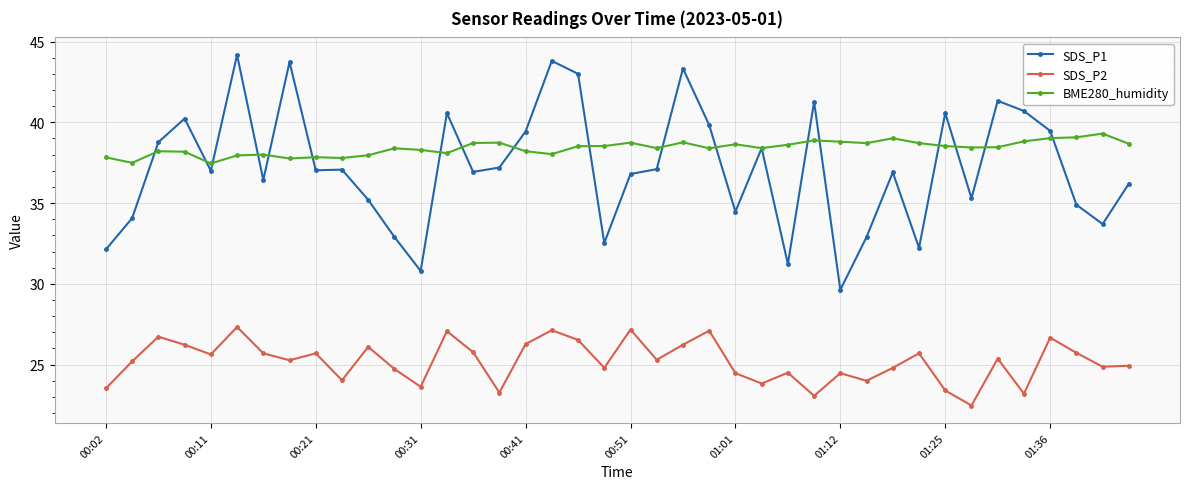

At how many categories does at least one series exceed 28?

40